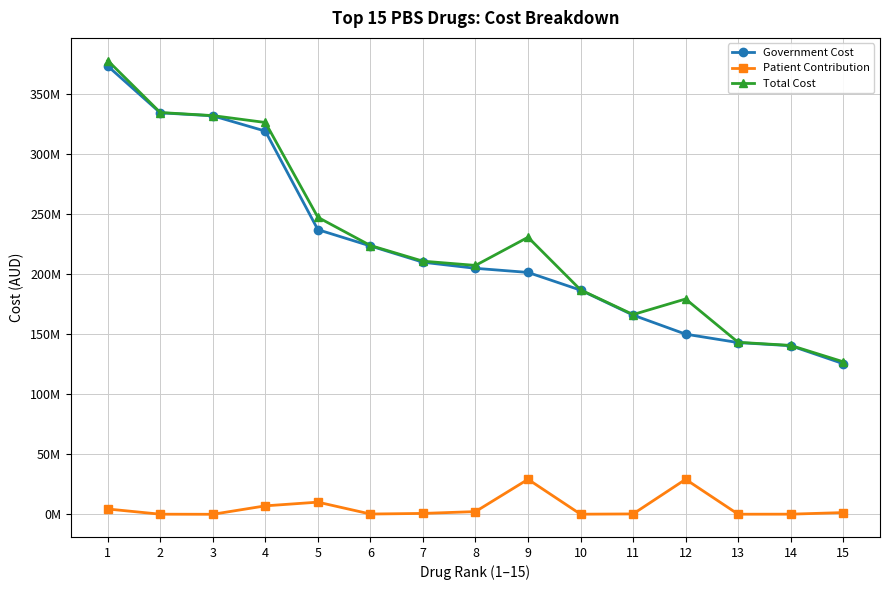

Is it true that Total Cost equals 50182758.6 at 14?

False